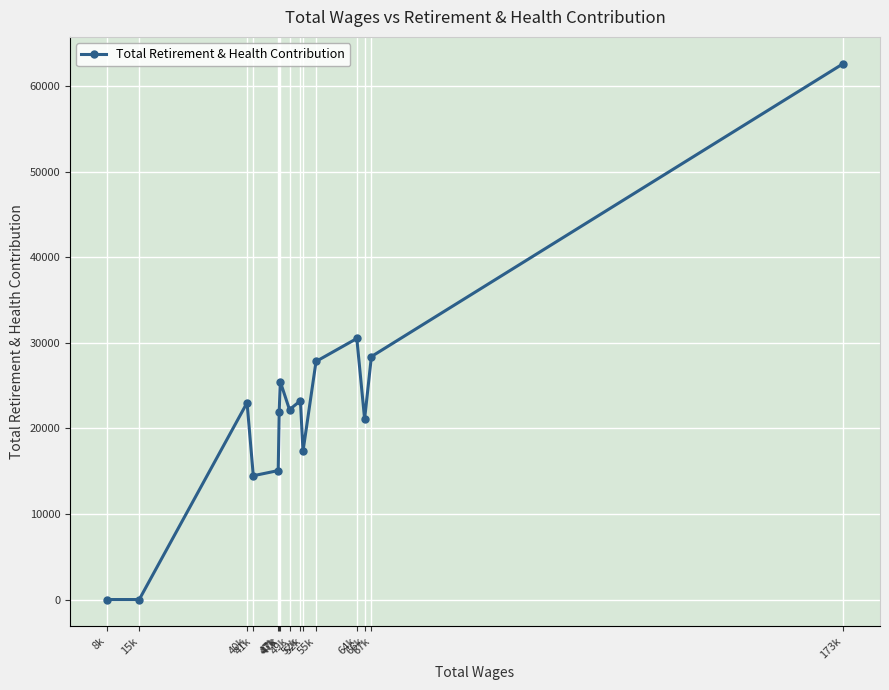

How many lines are shown in the chart?

1